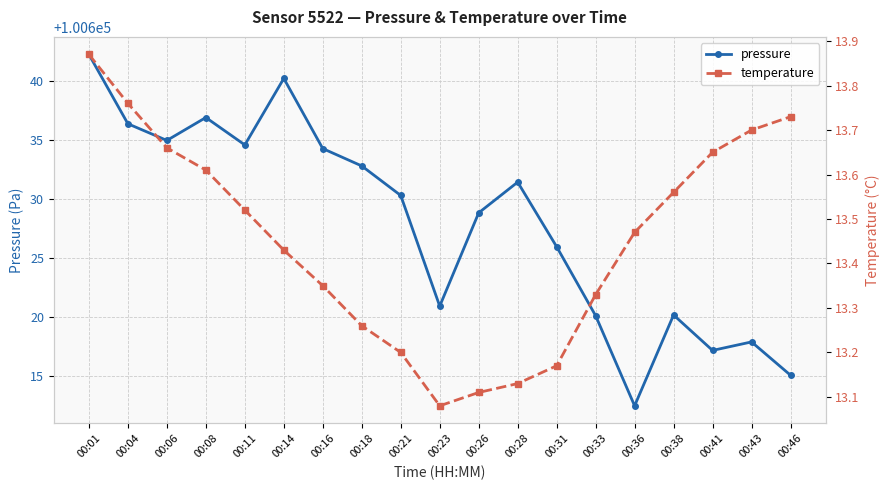

Does the chart have visible grid lines?

Yes